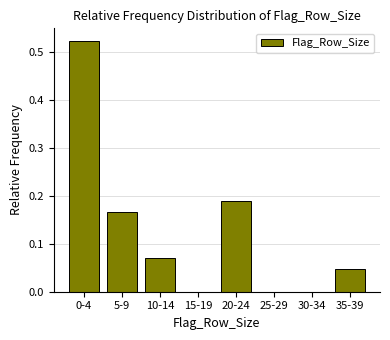

What is the sum of all values?

1.0